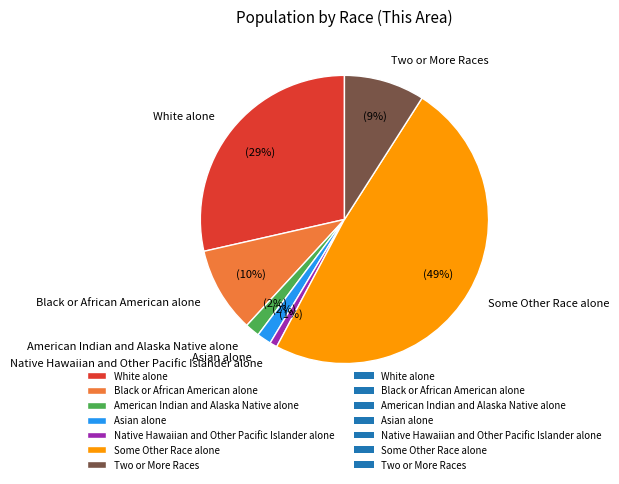

Which slice is the largest?

Some Other Race alone